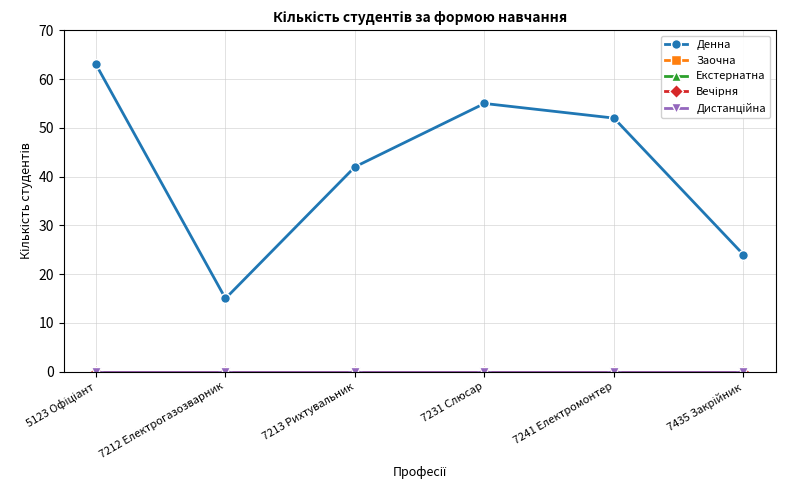

Reading right to left, what are all the values shown in this chart?

Денна: 24	52	55	42	15	63
Заочна: 0	0	0	0	0	0
Екстернатна: 0	0	0	0	0	0
Вечірня: 0	0	0	0	0	0
Дистанційна: 0	0	0	0	0	0